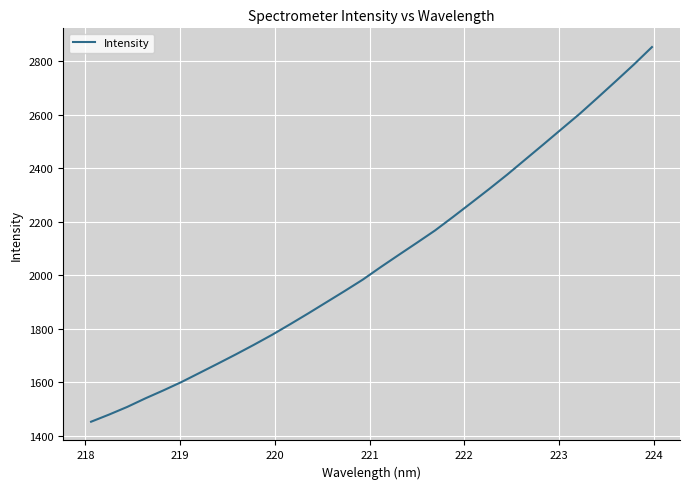

What is the smallest value displayed?

1452.6